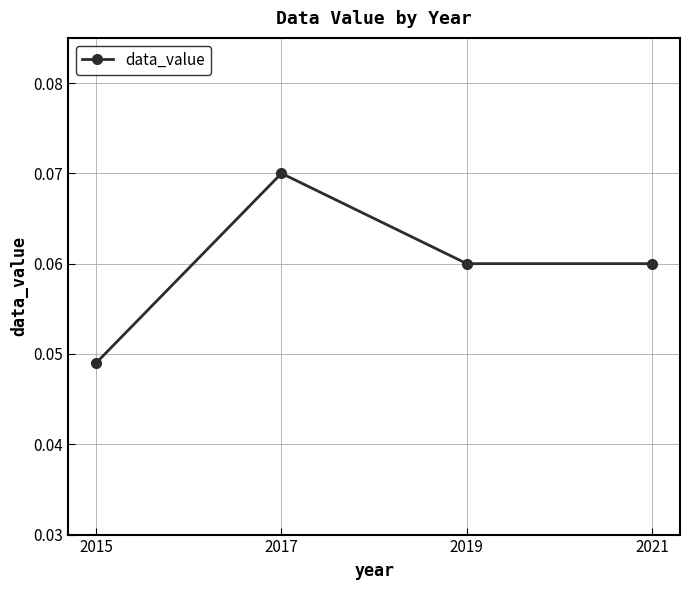

Which has a higher value, 2017 or 2015?

2017